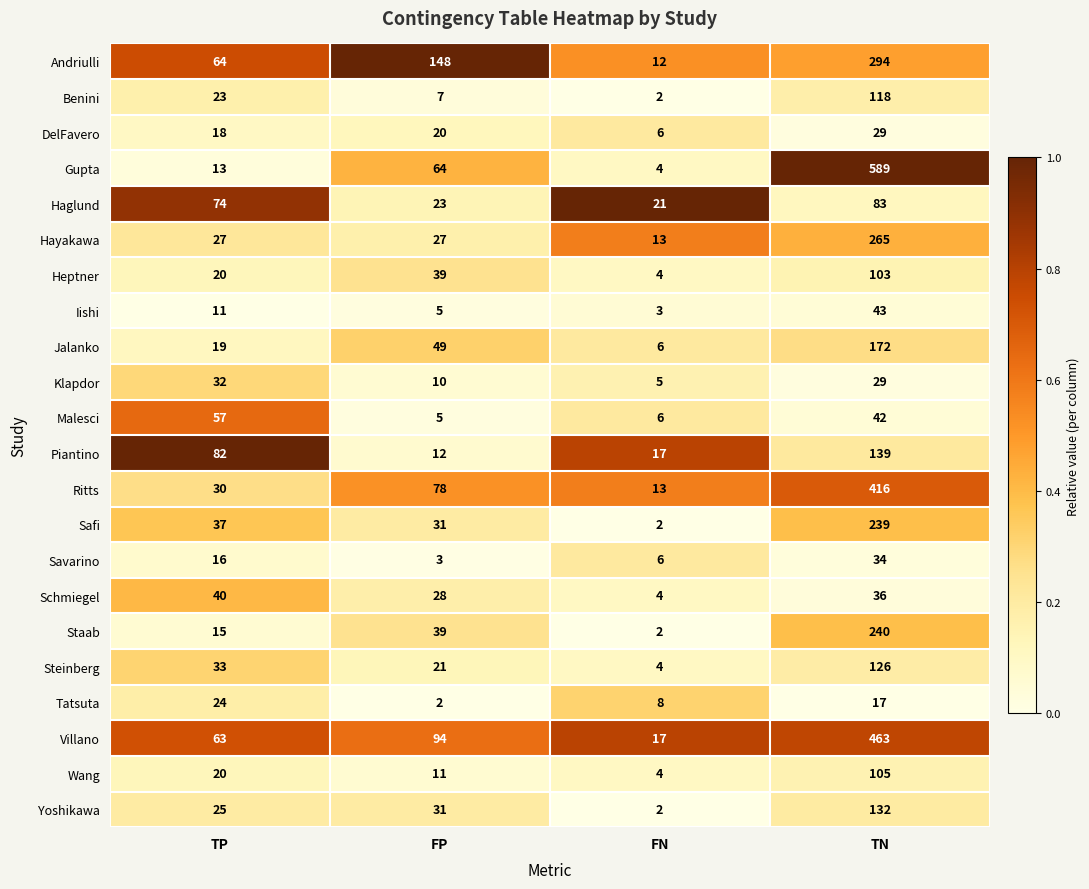

What is the approximate value of Klapdor at TP, to the nearest 5?

30